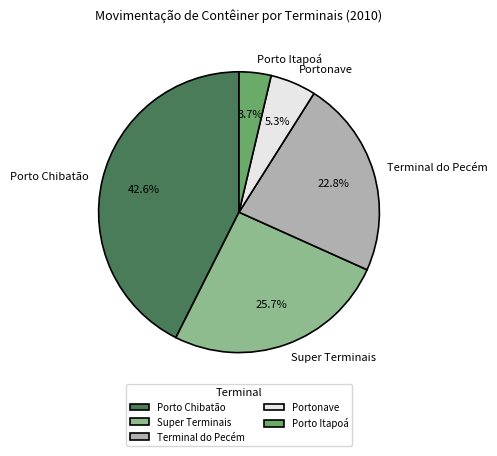

Does any single category account for the majority?

No